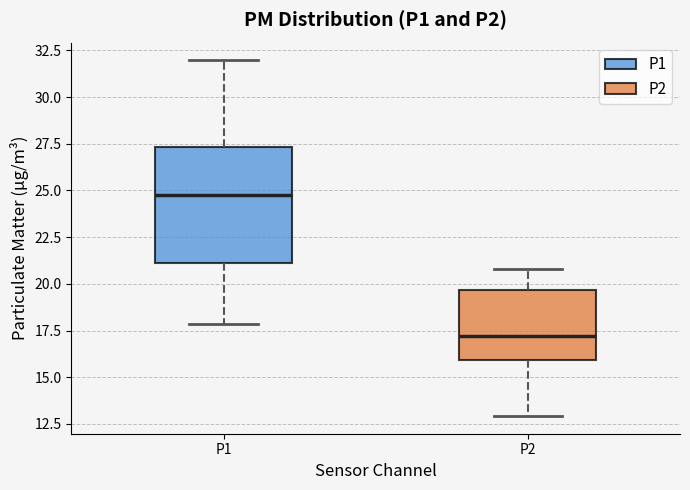

Which box is the tallest, from its lower edge to its upper edge?

P1